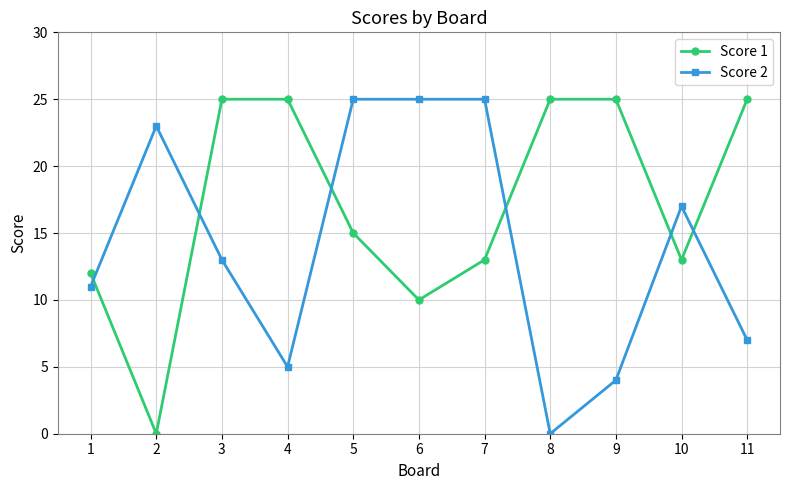

What is the maximum value shown in the chart?

25